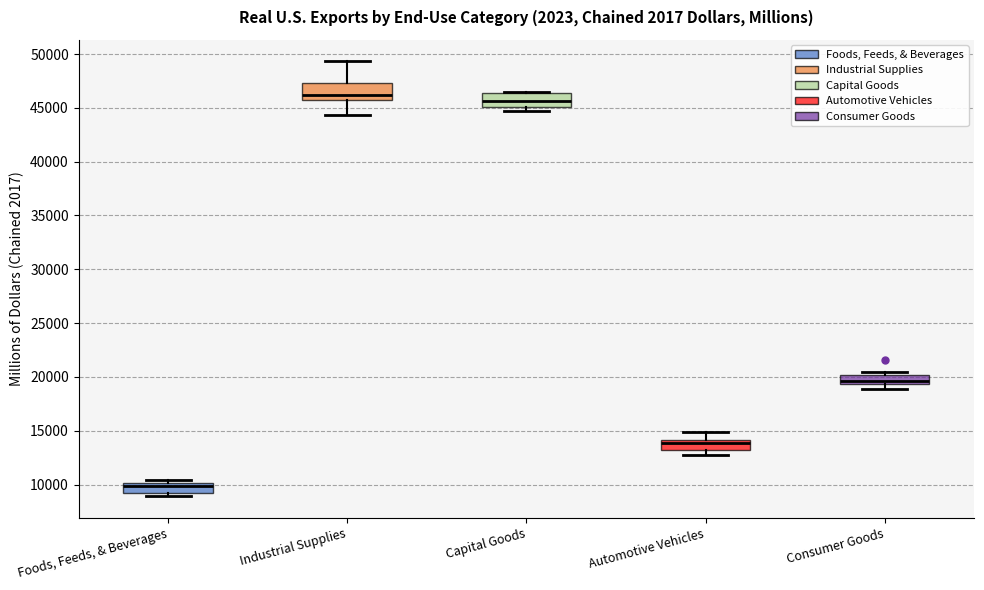

Reading left to right, read every box against the y-axis: the position of its median line, the range the box covers, and the ends of its whiskers. The values are not printed on the chart, so give them approximately, as read against the axis.

Foods, Feeds, & Beverages: median 10000 (just below the box's upper edge), box 9000 to 10000, whiskers 9000 (just below the box's lower edge) to 10500
Industrial Supplies: median 46000 (just above the box's lower edge), box 46000 to 47500, whiskers 44500 to 49500
Capital Goods: median 45500, box 45000 to 46500, whiskers 44500 to 46500
Automotive Vehicles: median 14000 (just below the box's upper edge), box 13000 to 14000, whiskers 12500 to 15000
Consumer Goods: median 19500 (just above the box's lower edge), box 19500 to 20000, whiskers 19000 to 20500